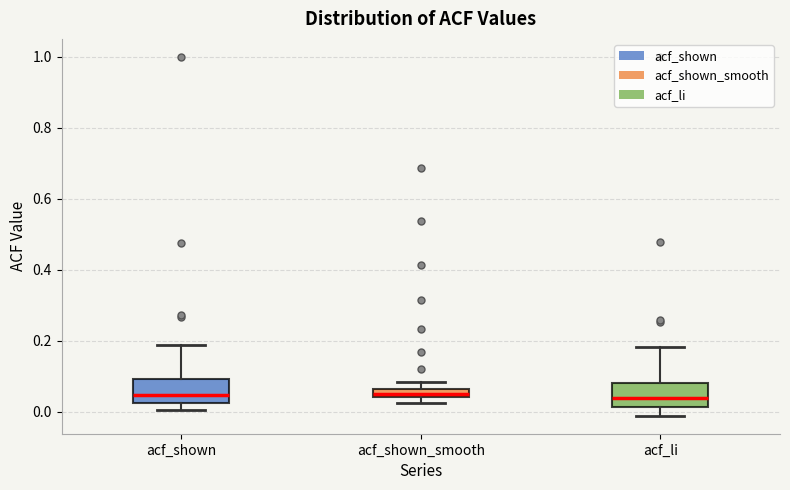

Where does the median line of the box for acf_shown sit on the y-axis? The values are not printed on the chart, so give them approximately, as read against the axis.

0.04